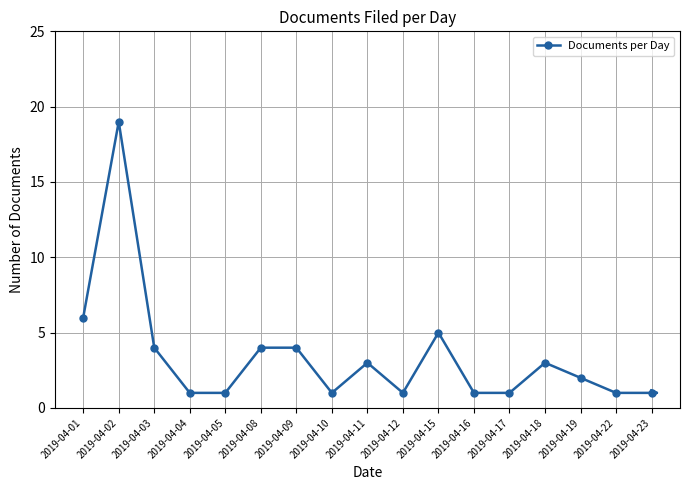

What is the sum of the values at 2019-04-22 and 2019-04-01?

7